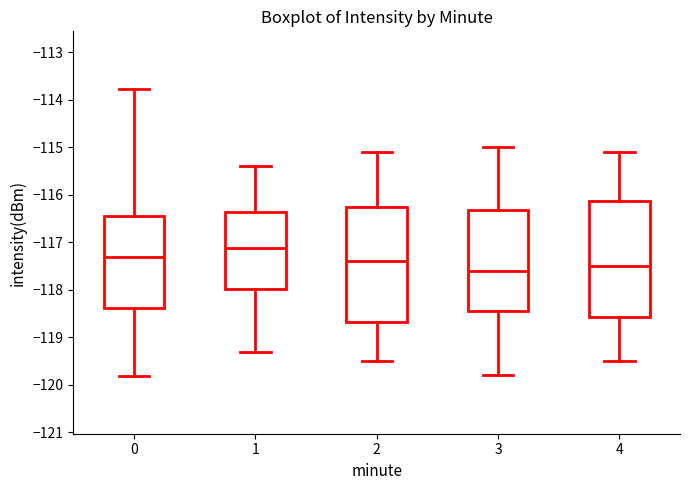

Reading left to right, read every box against the y-axis: the position of its median line, the range the box covers, and the ends of its whiskers. The values are not printed on the chart, so give them approximately, as read against the axis.

0: median -117.3, box -118.4 to -116.4, whiskers -119.8 to -113.8
1: median -117.1, box -118.0 to -116.4, whiskers -119.3 to -115.4
2: median -117.4, box -118.7 to -116.2, whiskers -119.5 to -115.1
3: median -117.6, box -118.4 to -116.3, whiskers -119.8 to -115.0
4: median -117.5, box -118.6 to -116.1, whiskers -119.5 to -115.1